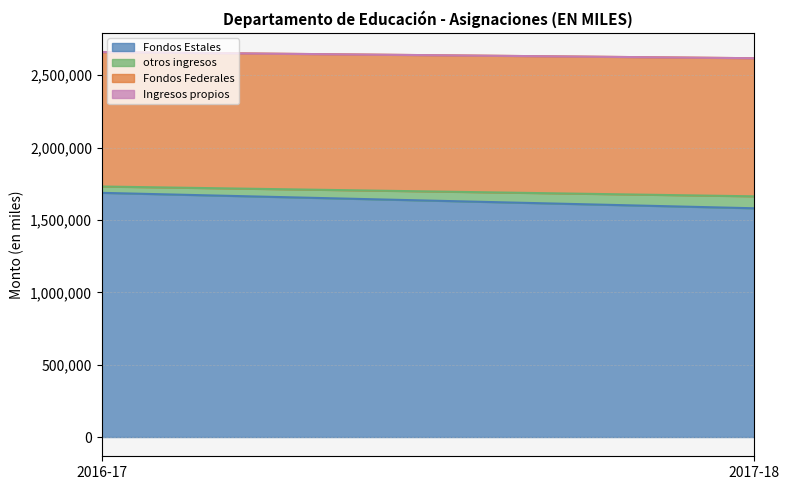

How many data points does each series have?

2